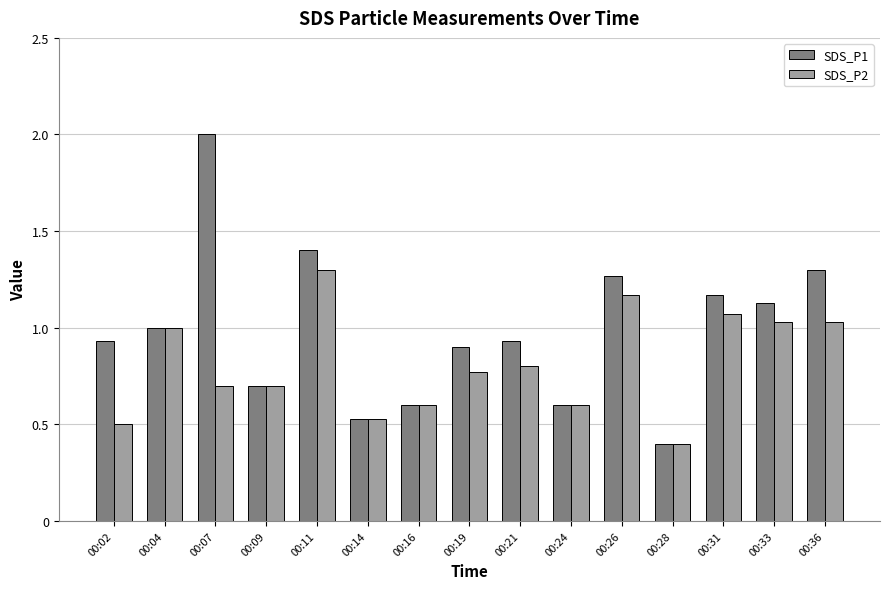

What is the value of the SDS_P1 bar at the 10th from the left?

0.6